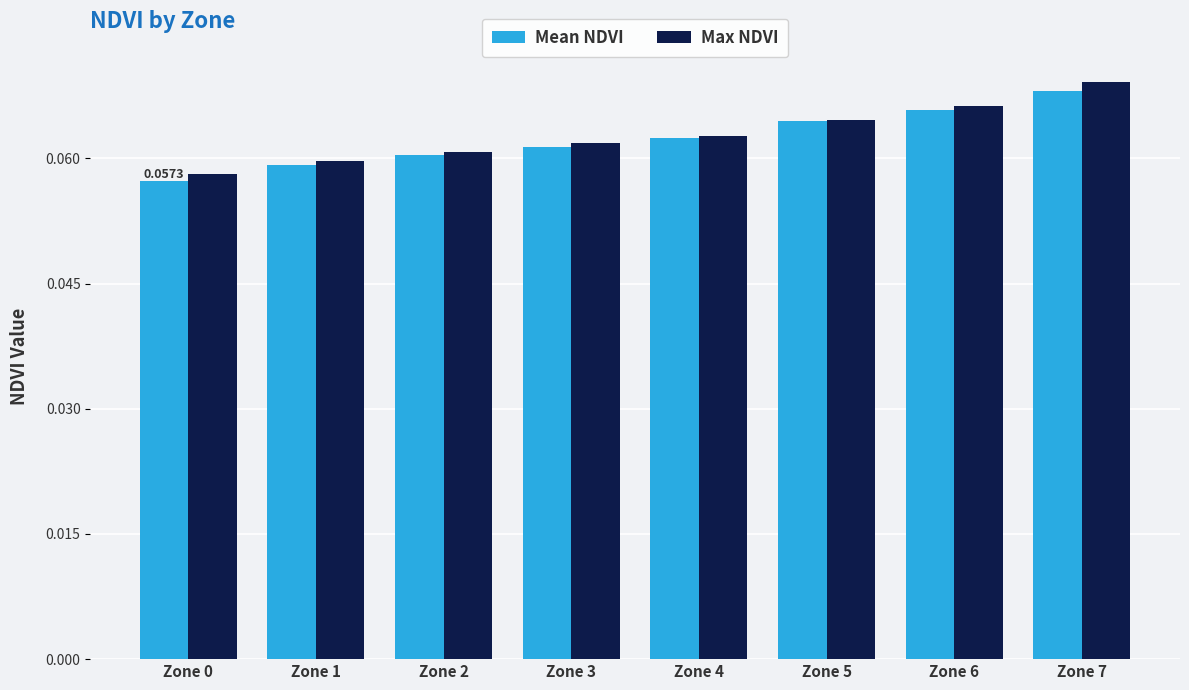

Between Zone 5 and Zone 7, which series saw the biggest shift?

Max NDVI